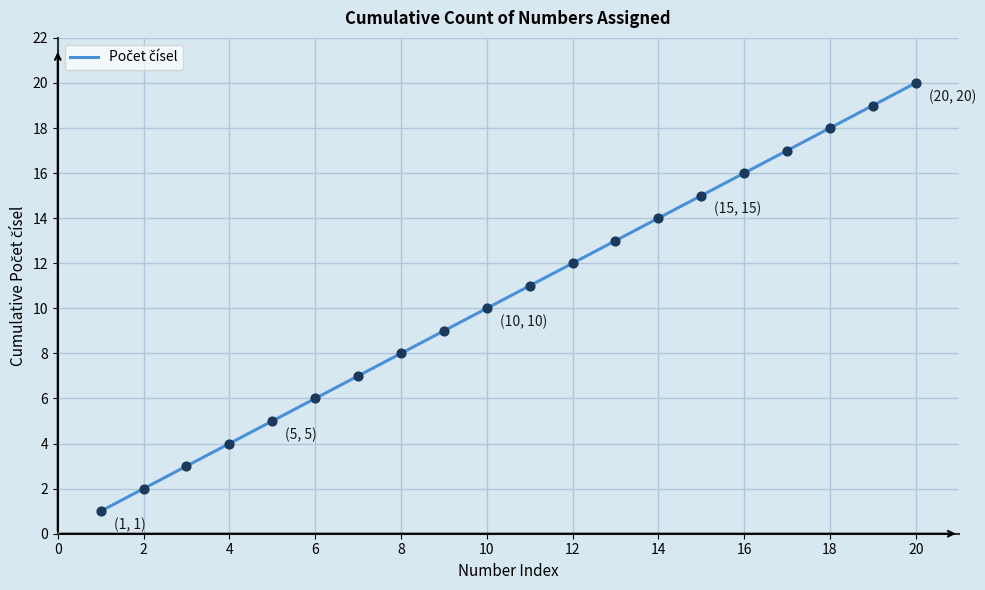

What is the maximum value shown in the chart?

20